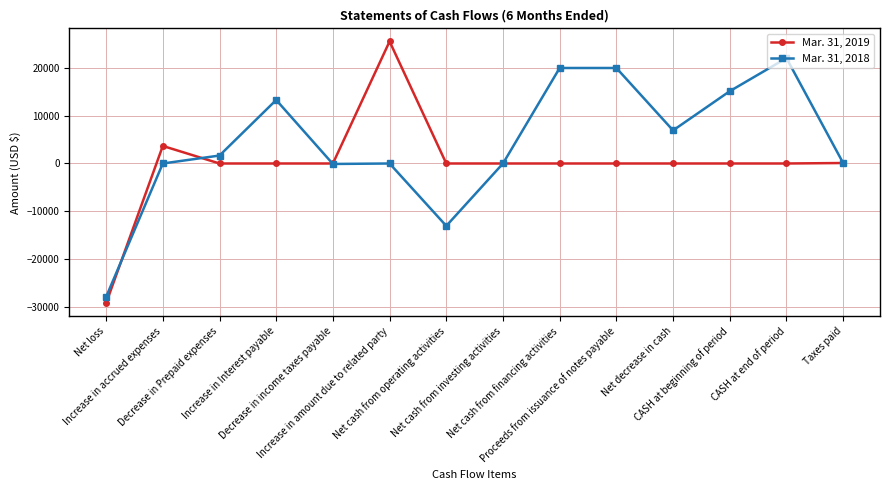

Rank the series by their average value, from lowest to highest.

Mar. 31, 2019, Mar. 31, 2018